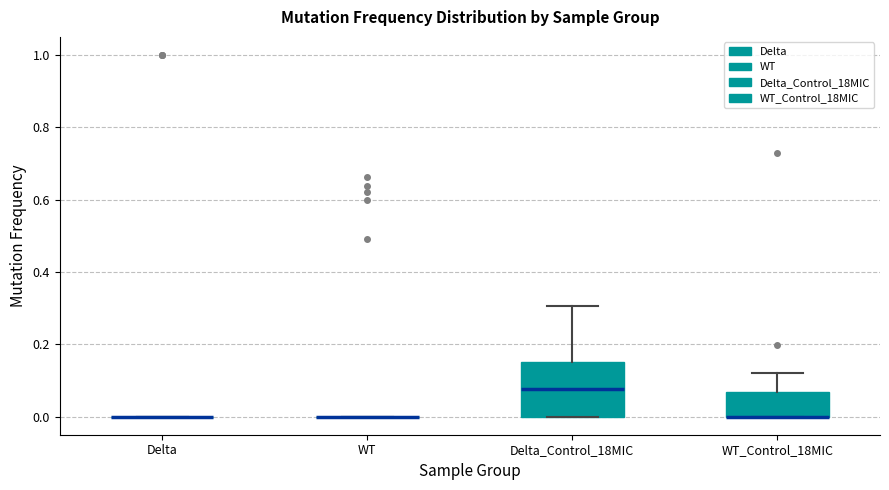

Which box is the tallest, from its lower edge to its upper edge?

Delta_Control_18MIC